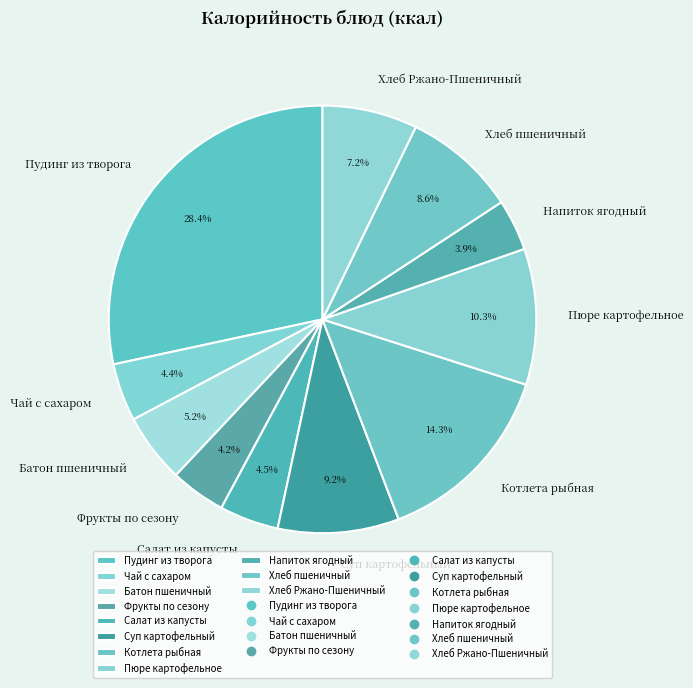

To the nearest percent, what is the combined percentage of Салат из капусты and Фрукты по сезону?

9%